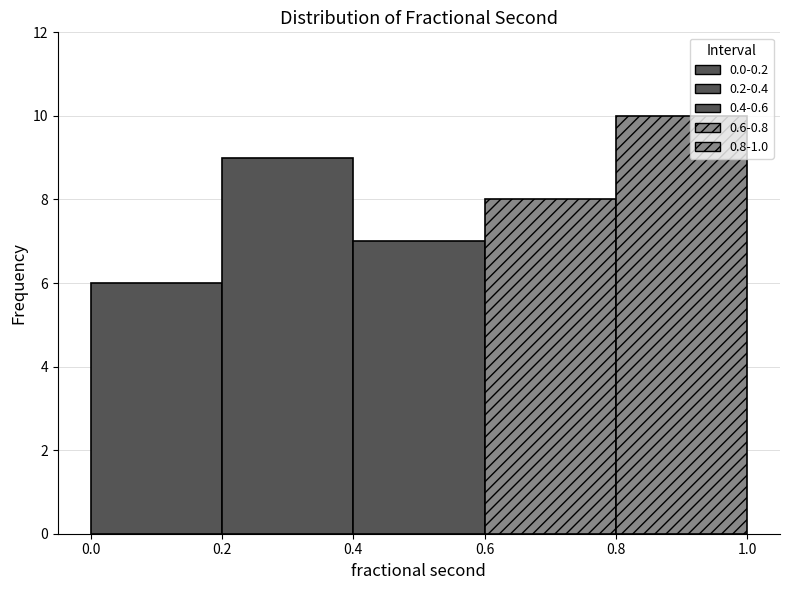

Reading left to right, transcribe this chart: for each bar, give the range it covers on the x-axis and its height. The values are not printed on the chart, so give them approximately, as read against the axis.

0.0 to 0.2: 6
0.2 to 0.4: 9
0.4 to 0.6: 7
0.6 to 0.8: 8
0.8 to 1.0: 10